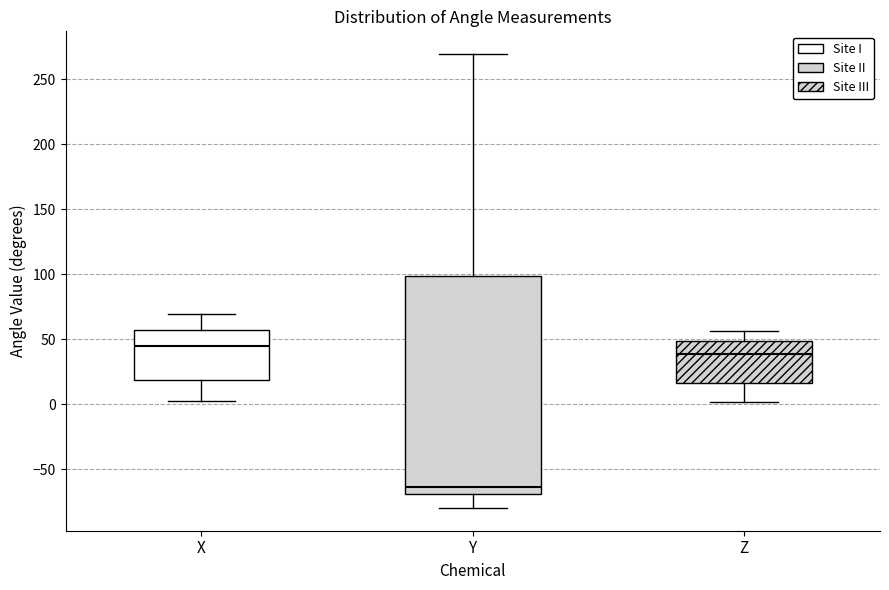

Which box's median line is the highest?

X